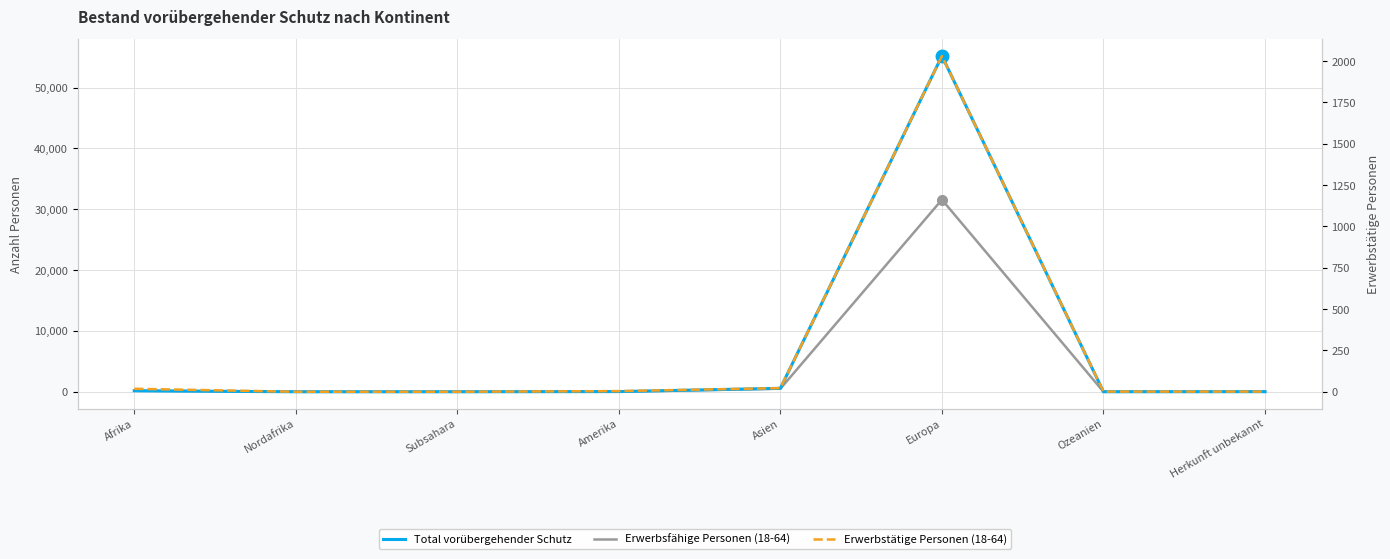

How many values in the Erwerbsfähige Personen (18-64) series exceed 12?

3